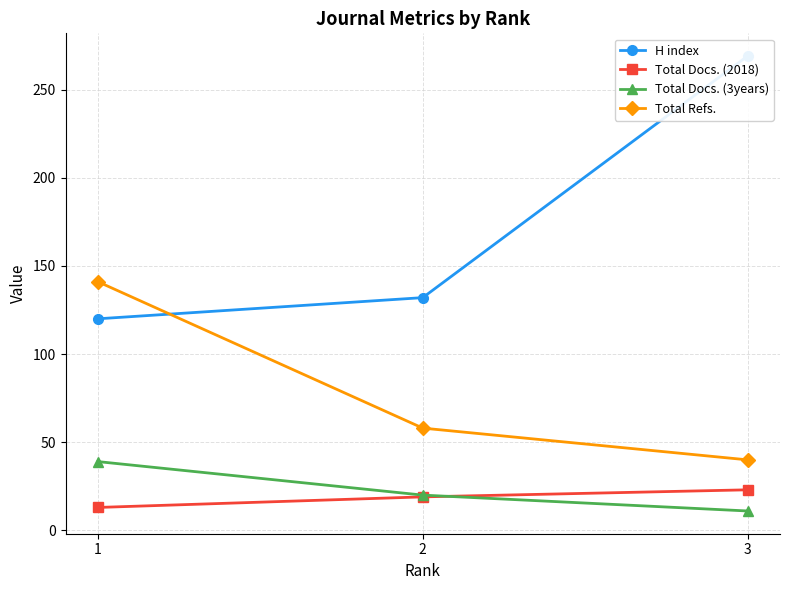

At how many categories does at least one series exceed 59?

3